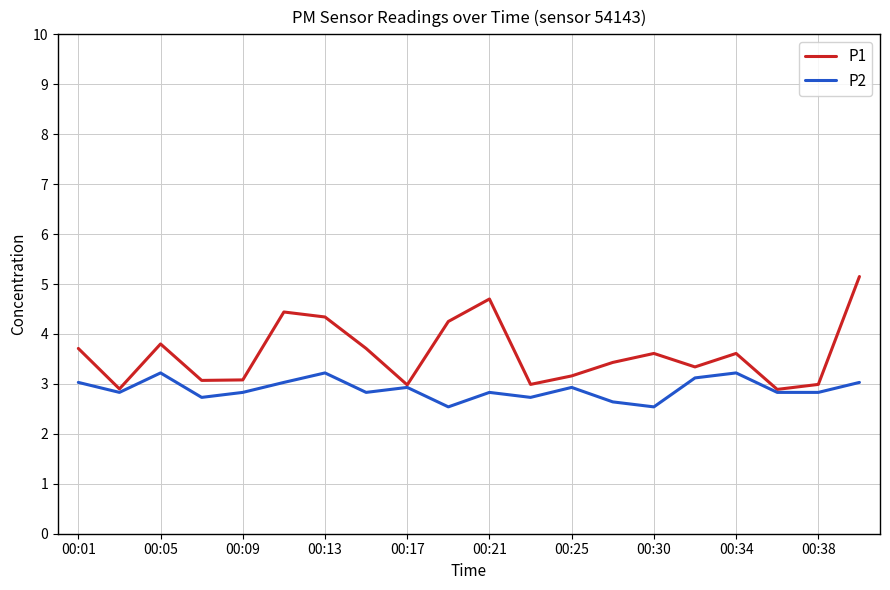

Does the chart have visible grid lines?

Yes